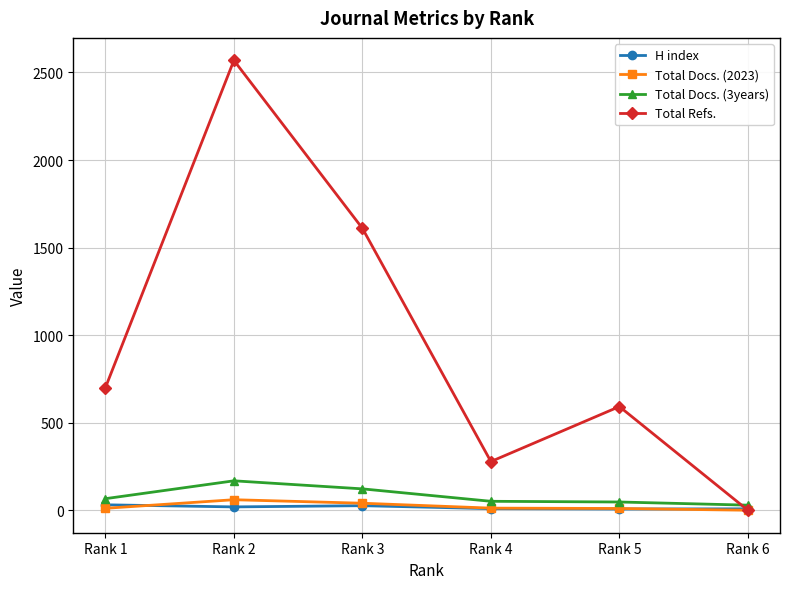

Between Rank 4 and Rank 6, which series saw the biggest shift?

Total Refs.